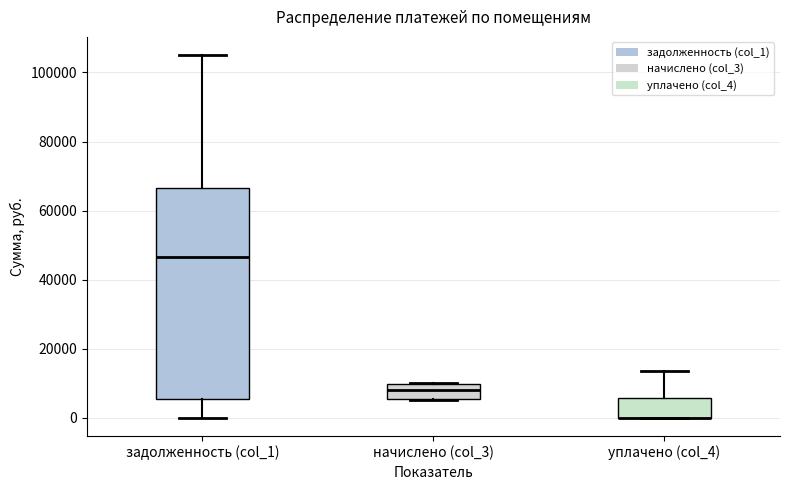

Where is the upper edge of the box for уплачено (col_4) on the y-axis? The values are not printed on the chart, so give them approximately, as read against the axis.

6000